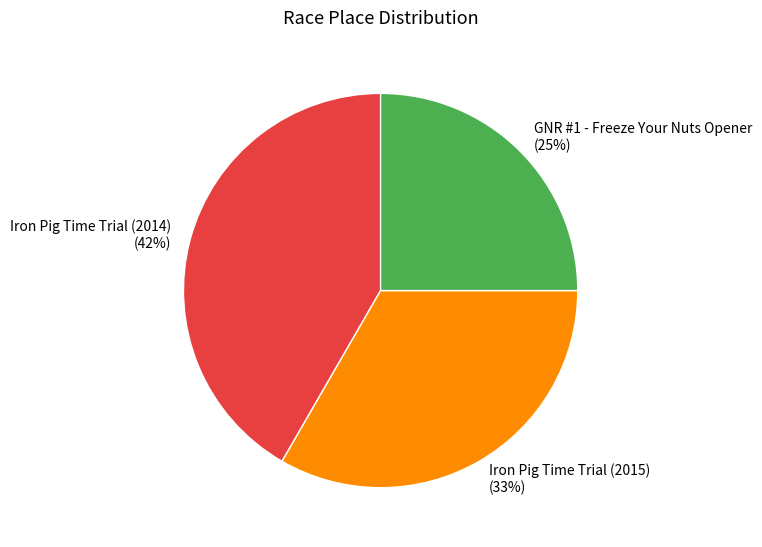

Is it true that GNR #1 - Freeze Your Nuts Opener is 25% of the pie?

True